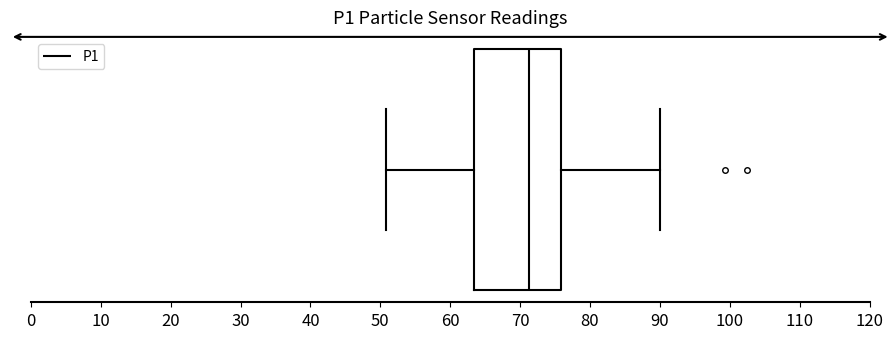

Transcribe this box plot: give where the median line is, the range the box spans, and where the two whiskers end, as read against the x-axis. The values are not printed on the chart, so give them approximately, as read against the axis.

median 71, box 63 to 76, whiskers 51 to 90